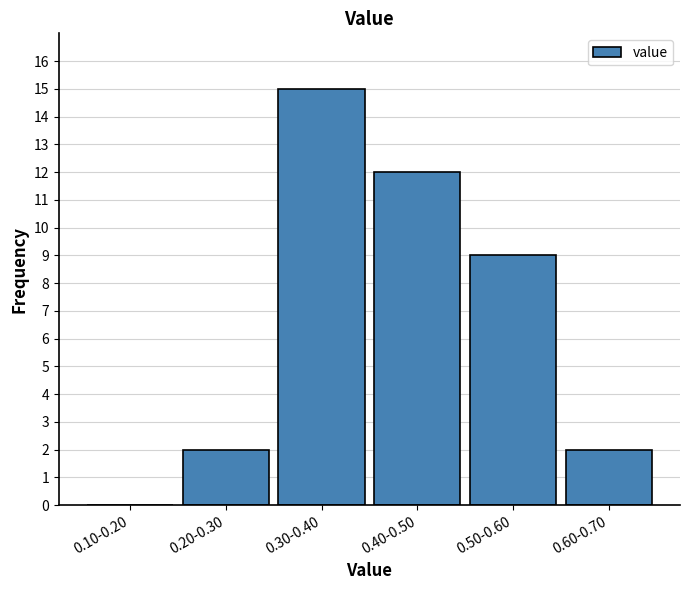

Reading left to right, list all the values displayed in this chart.

0.10-0.20=0	0.20-0.30=2	0.30-0.40=15	0.40-0.50=12	0.50-0.60=9	0.60-0.70=2